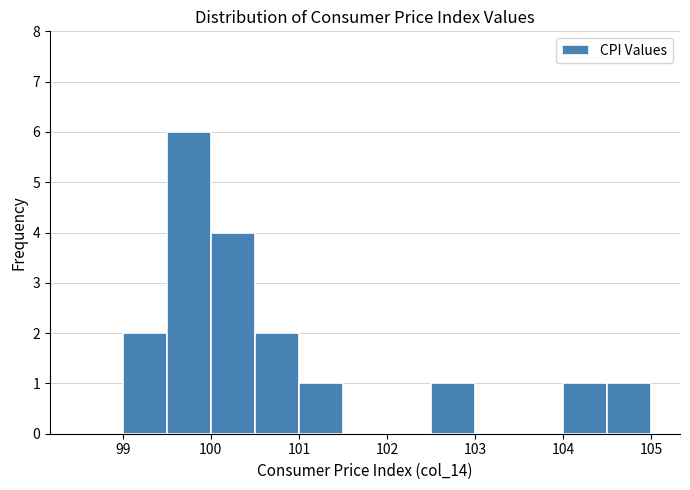

Reading left to right, list every bar in this chart as the range it spans on the x-axis followed by its height. The values are not printed on the chart, so give them approximately, as read against the axis.

98.5 to 99.0: 0
99.0 to 99.5: 2
99.5 to 100.0: 6
100.0 to 100.5: 4
100.5 to 101.0: 2
101.0 to 101.5: 1
101.5 to 102.0: 0
102.0 to 102.5: 0
102.5 to 103.0: 1
103.0 to 103.5: 0
103.5 to 104.0: 0
104.0 to 104.5: 1
104.5 to 105.0: 1